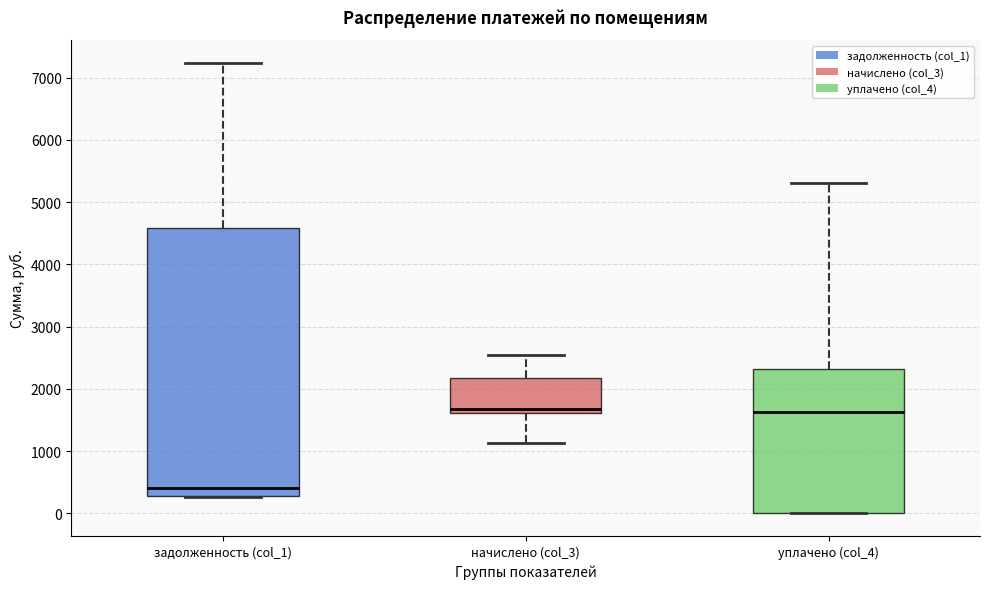

Reading left to right, transcribe this box plot: for each box, give where its median line is, the range the box spans, and where its two whiskers end, as read against the y-axis. The values are not printed on the chart, so give them approximately, as read against the axis.

задолженность (col_1): median 400, box 300 to 4600, whiskers 300 to 7200
начислено (col_3): median 1700, box 1600 to 2200, whiskers 1100 to 2500
уплачено (col_4): median 1600, box 0 to 2300, whiskers 0 to 5300